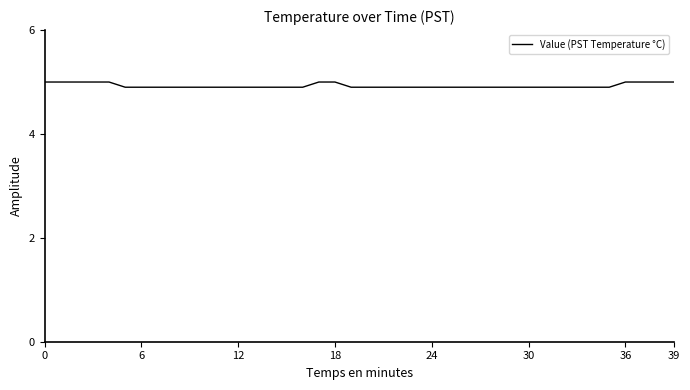

What is the maximum value shown in the chart?

5.0